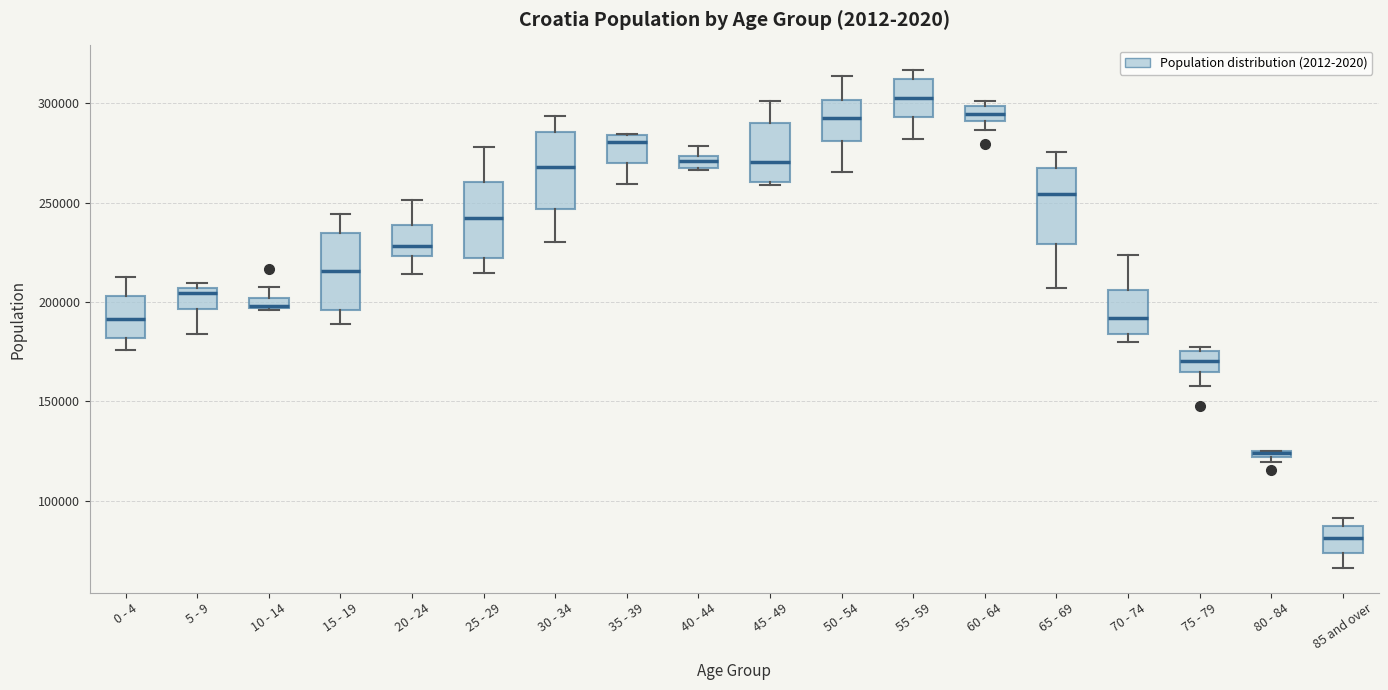

Where does the median line of the box for 45 - 49 sit on the y-axis? The values are not printed on the chart, so give them approximately, as read against the axis.

270000